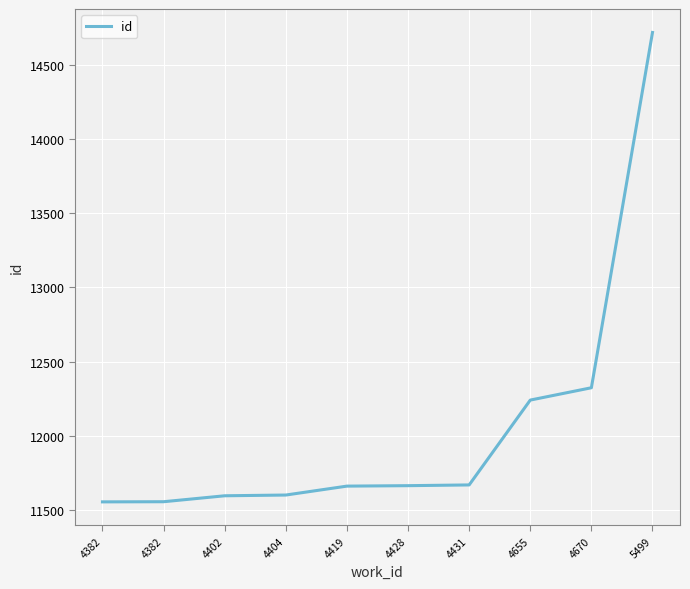

Does the chart display data point markers on the line(s)?

No